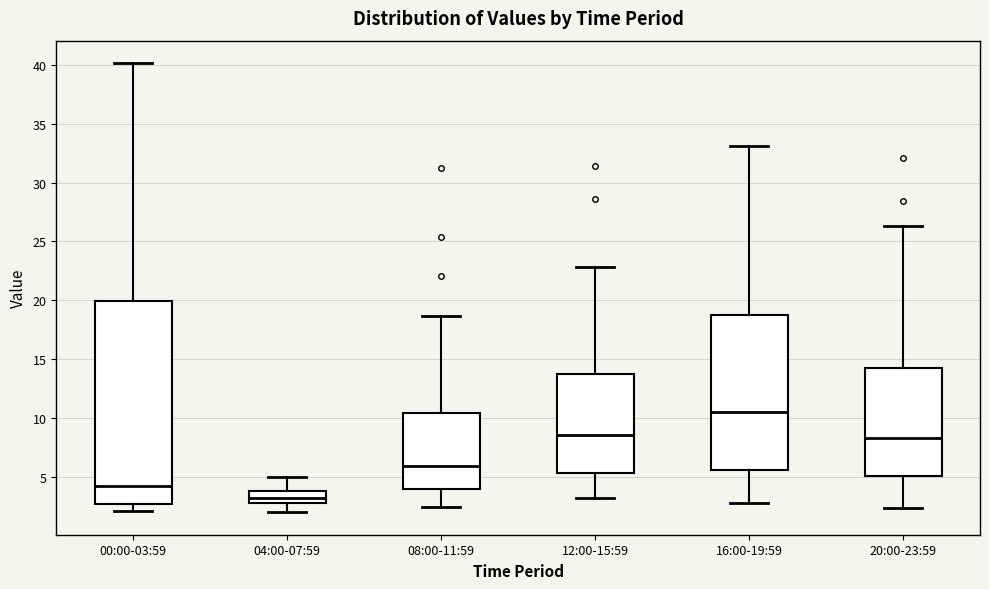

Which box's median line is the lowest?

04:00-07:59